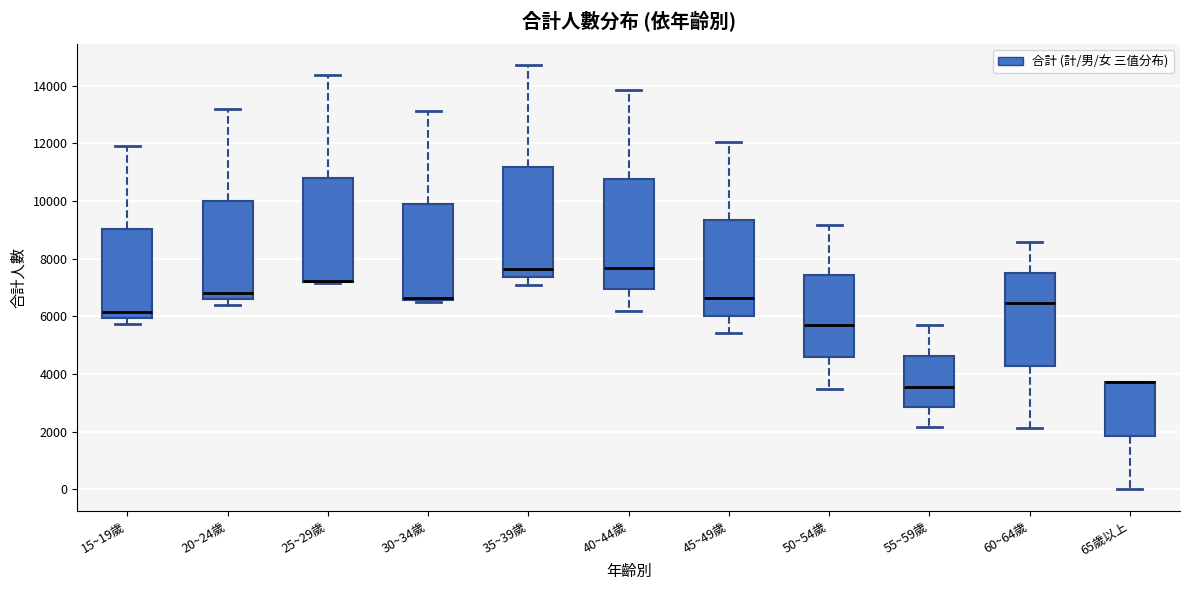

Where is the upper edge of the box for 20~24歲 on the y-axis? The values are not printed on the chart, so give them approximately, as read against the axis.

10000